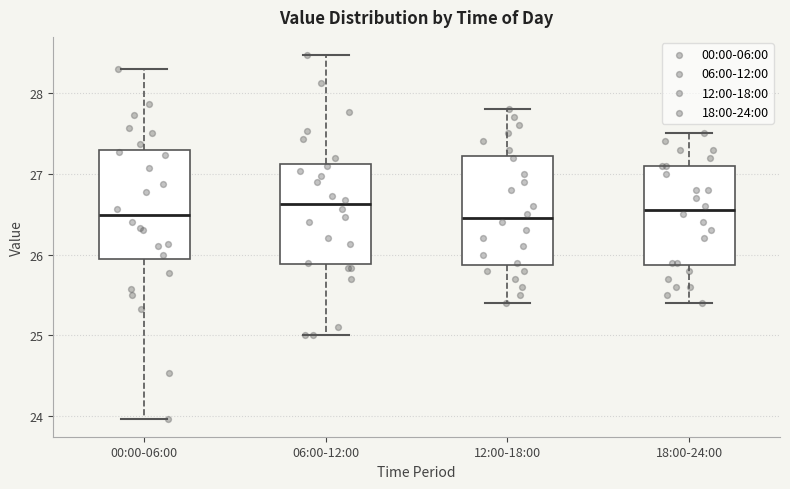

Reading left to right, read every box against the y-axis: the position of its median line, the range the box covers, and the ends of its whiskers. The values are not printed on the chart, so give them approximately, as read against the axis.

00:00-06:00: median 26.5, box 25.9 to 27.3, whiskers 24.0 to 28.3
06:00-12:00: median 26.6, box 25.9 to 27.1, whiskers 25.0 to 28.5
12:00-18:00: median 26.5, box 25.9 to 27.2, whiskers 25.4 to 27.8
18:00-24:00: median 26.6, box 25.9 to 27.1, whiskers 25.4 to 27.5